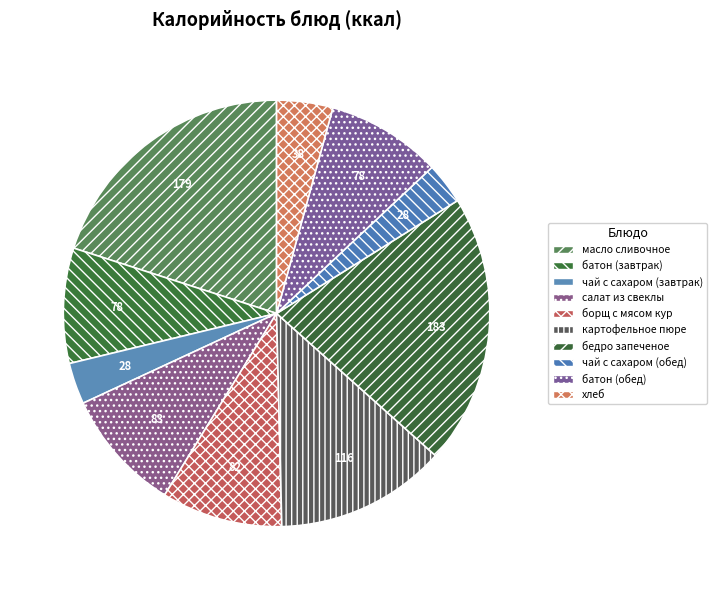

Is there any slice that represents more than half of the pie?

No